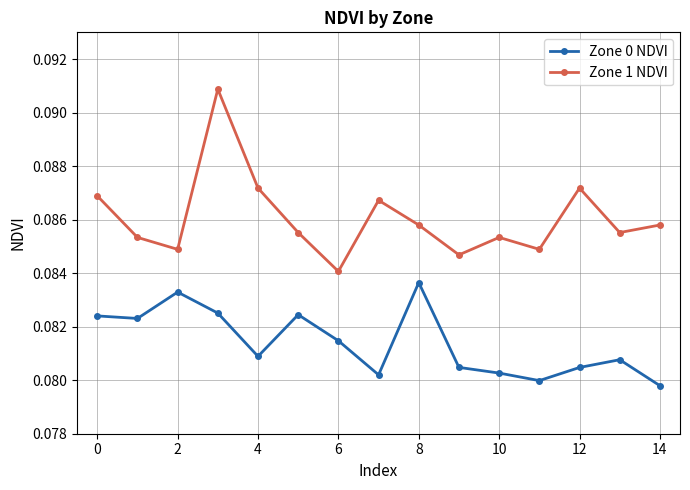

Count the number of categories in the chart.

15